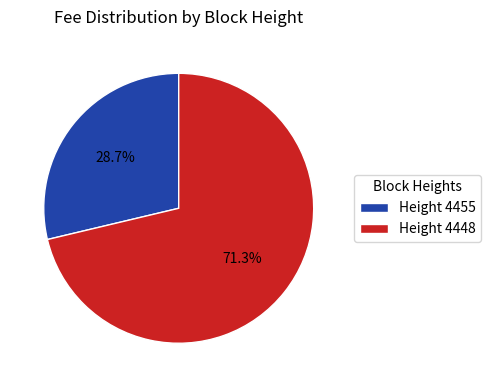

Count the number of slices in the pie.

2